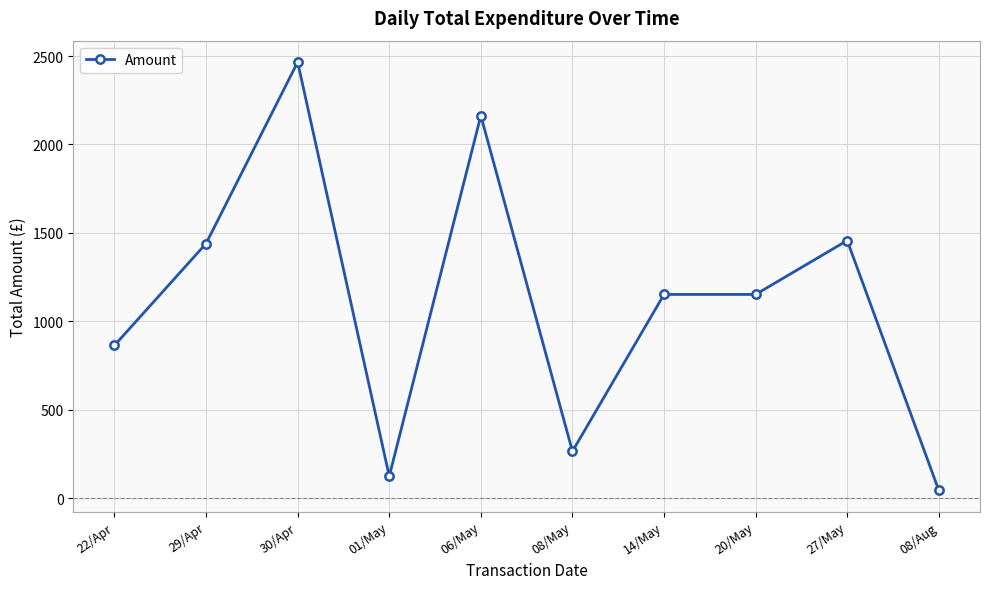

What is the maximum value shown in the chart?

2465.9